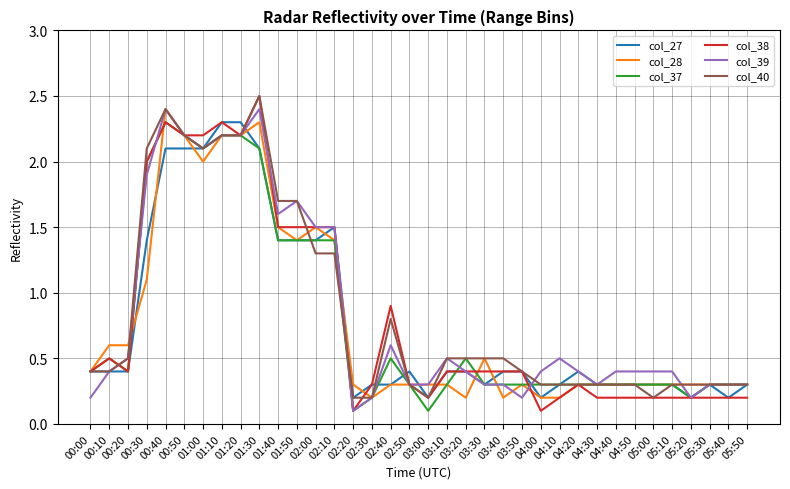

Which series changed the most between 00:20 and 02:30?

col_28